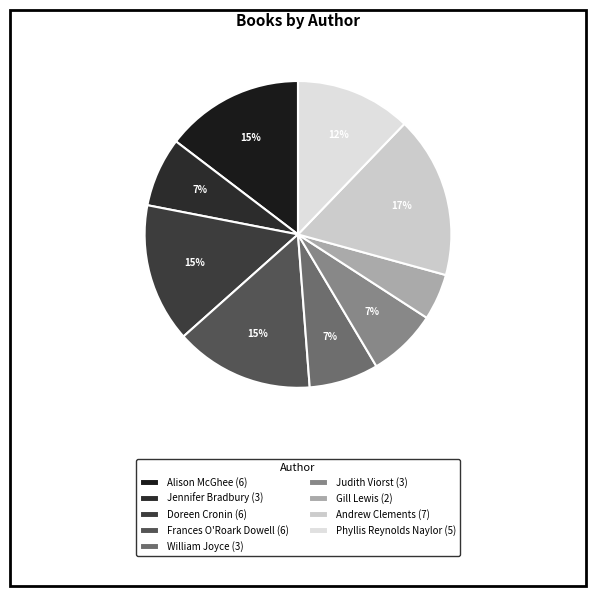

How many segments does this pie chart have?

9